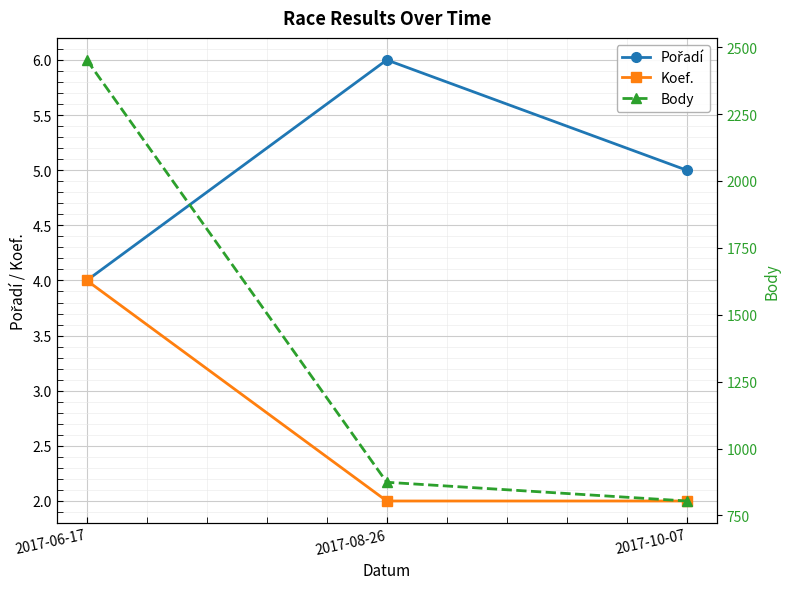

Between 2017-08-26 and 2017-10-07, which series saw the biggest shift?

Body